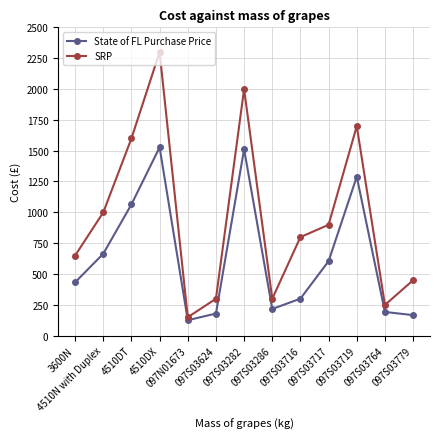

Where does the SRP series first go above 799?

4510N with Duplex